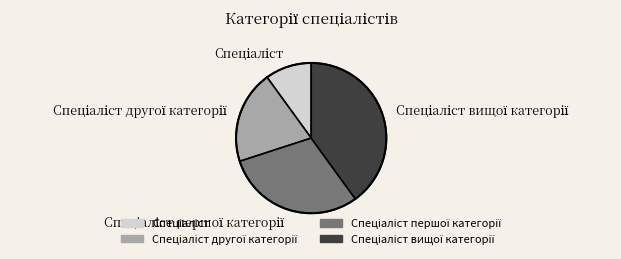

Is there any slice that represents more than half of the pie?

No